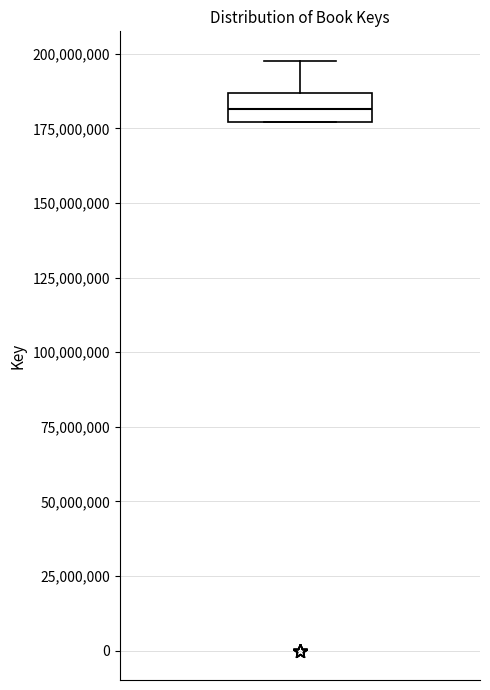

Read this box plot against the y-axis: the position of the median line, the range covered by the box, and the ends of both whiskers. The values are not printed on the chart, so give them approximately, as read against the axis.

median 180000000, box 175000000 to 185000000, whiskers 175000000 to 200000000